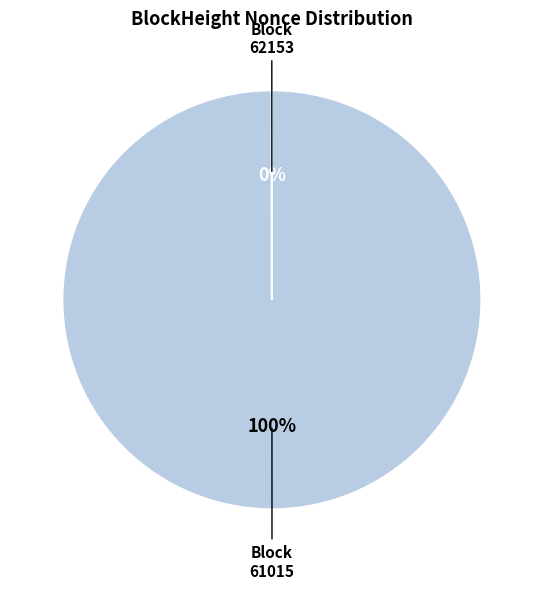

To the nearest percent, what is the average slice percentage?

50%